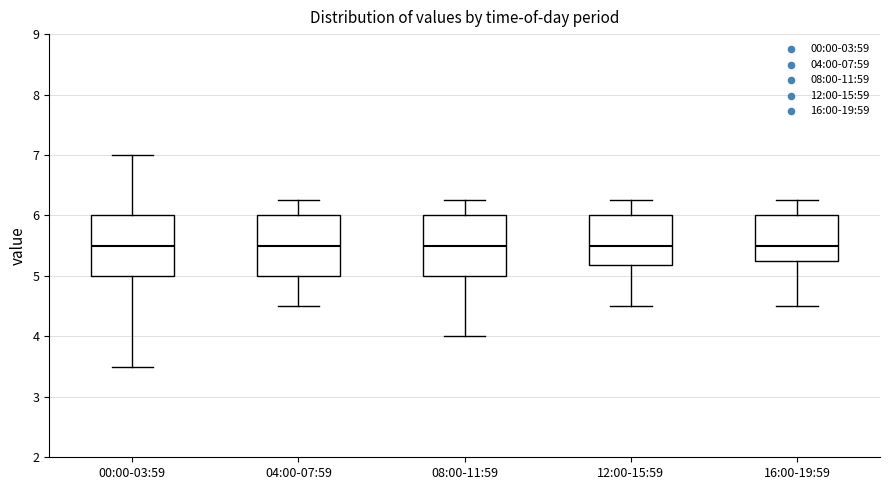

Reading left to right, read every box against the y-axis: the position of its median line, the range the box covers, and the ends of its whiskers. The values are not printed on the chart, so give them approximately, as read against the axis.

00:00-03:59: median 5.5, box 5.0 to 6.0, whiskers 3.5 to 7.0
04:00-07:59: median 5.5, box 5.0 to 6.0, whiskers 4.5 to 6.3
08:00-11:59: median 5.5, box 5.0 to 6.0, whiskers 4.0 to 6.3
12:00-15:59: median 5.5, box 5.2 to 6.0, whiskers 4.5 to 6.3
16:00-19:59: median 5.5, box 5.3 to 6.0, whiskers 4.5 to 6.3